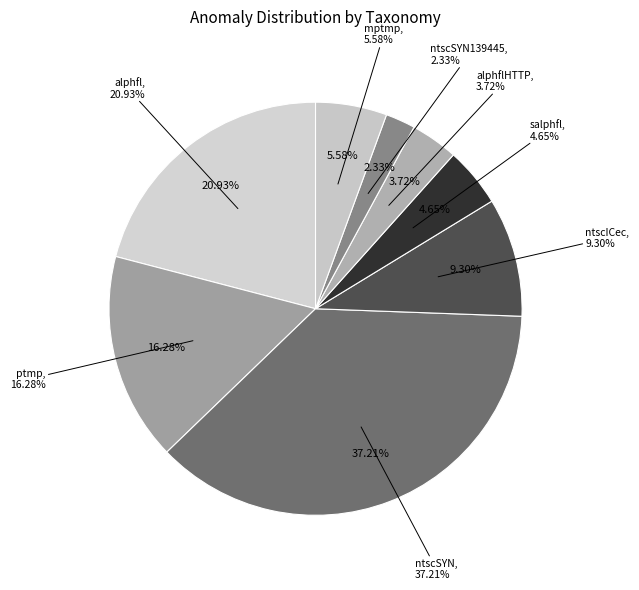

Is ptmp the majority of the pie?

No